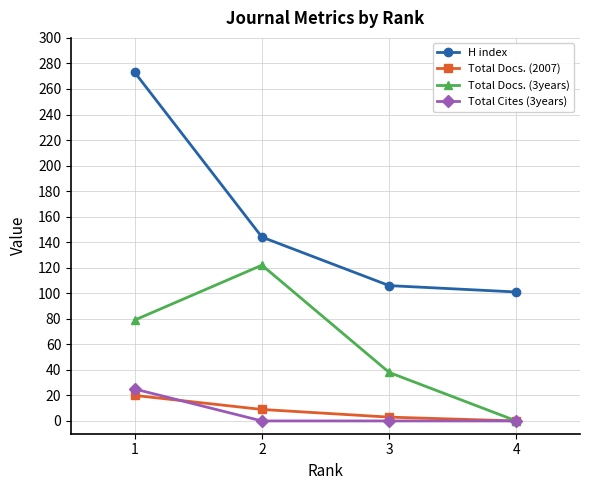

What is the difference between the Total Cites (3years) values at 2 and 1?

25